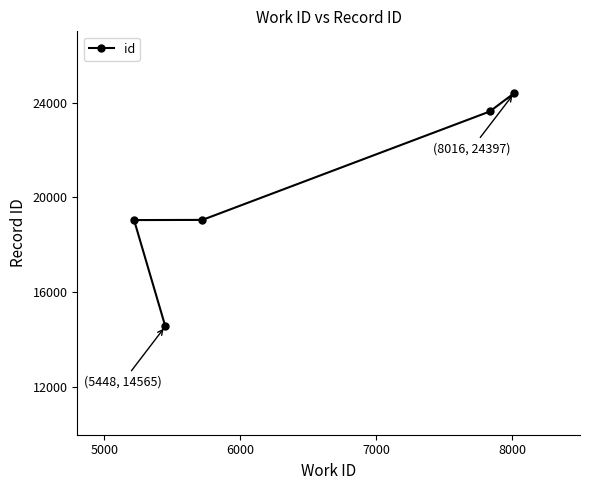

Count the number of categories in the chart.

5